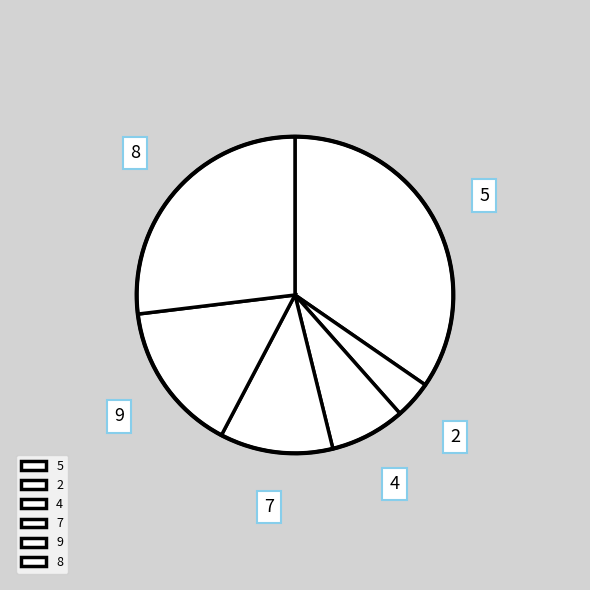

Rank the categories by value from lowest to highest.

2, 4, 7, 9, 8, 5